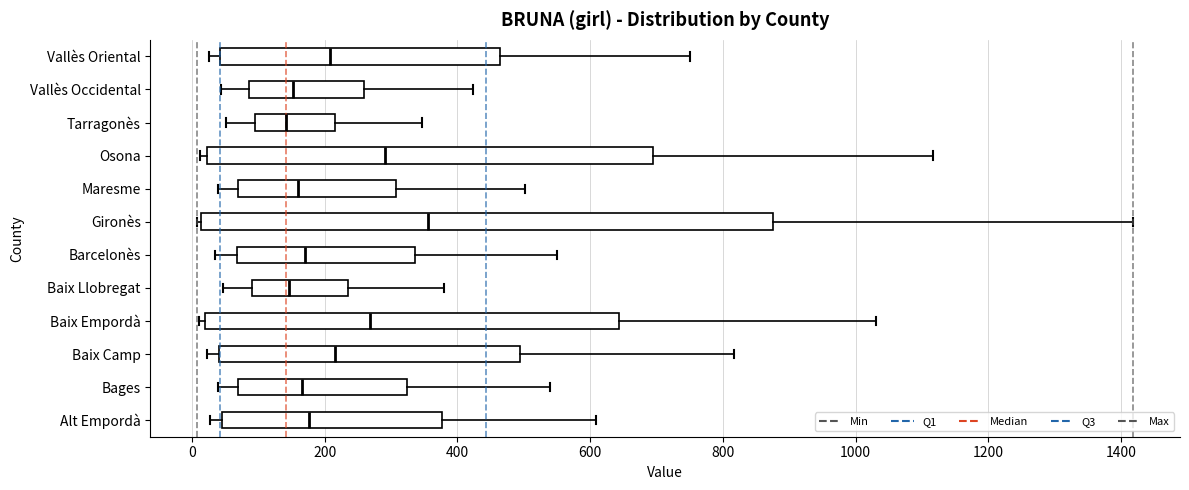

Comparing the boxes themselves (not the whiskers), which one is the widest?

Gironès